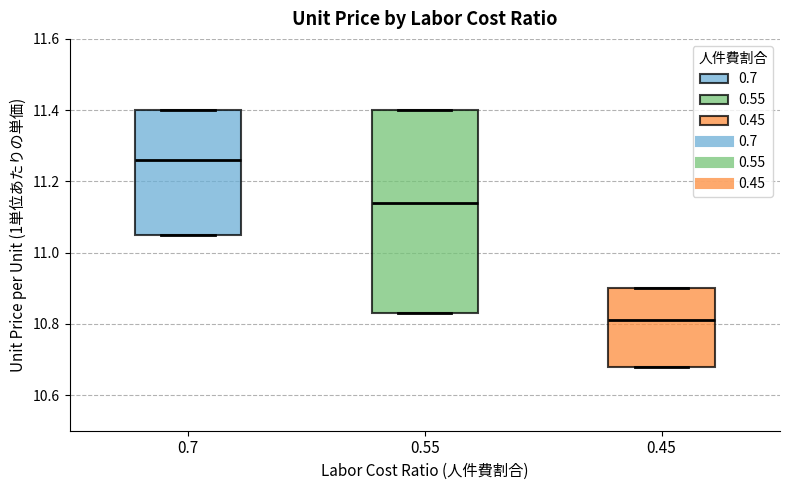

Where is the upper edge of the box at x = 0.7 on the y-axis? The values are not printed on the chart, so give them approximately, as read against the axis.

11.40